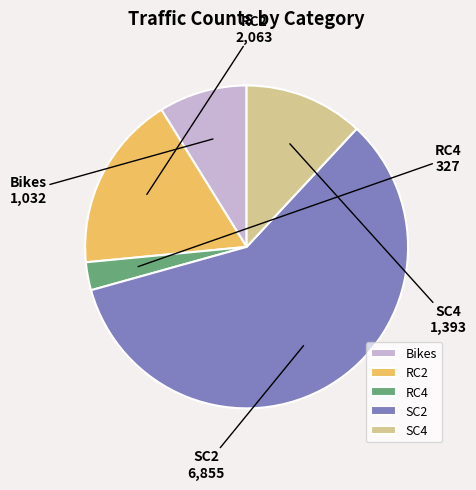

What is the largest slice in the pie chart?

SC2